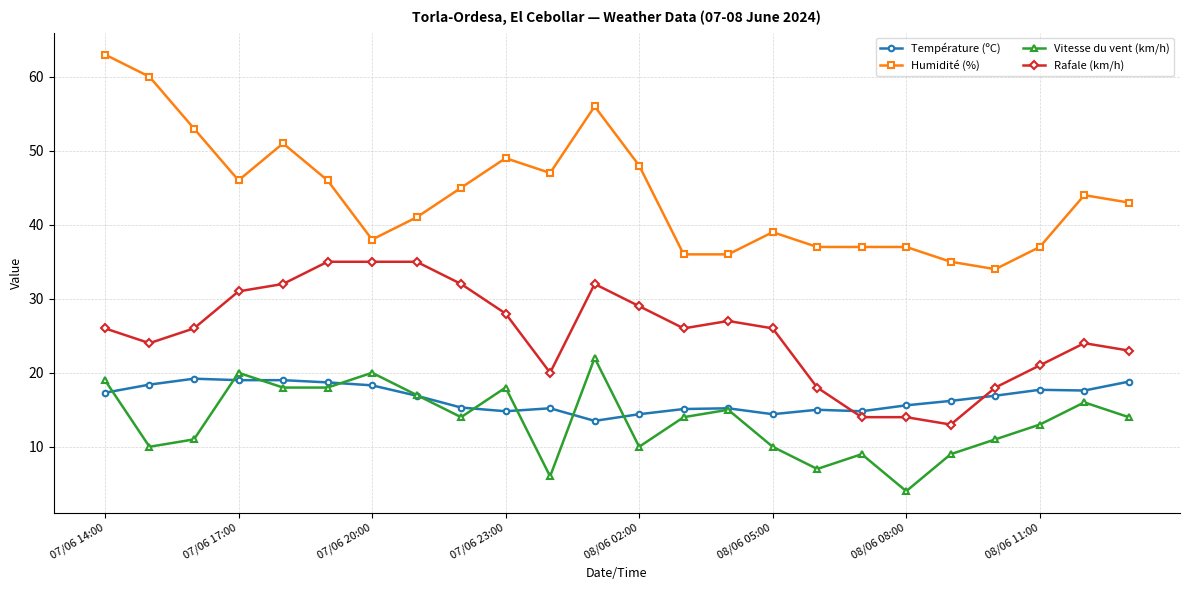

Which series has the largest range (max minus min)?

Humidité (%)